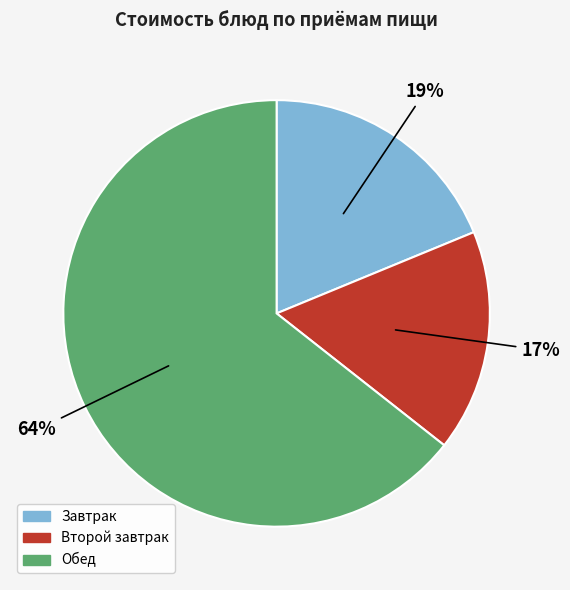

To the nearest percent, what is the average slice percentage?

33%